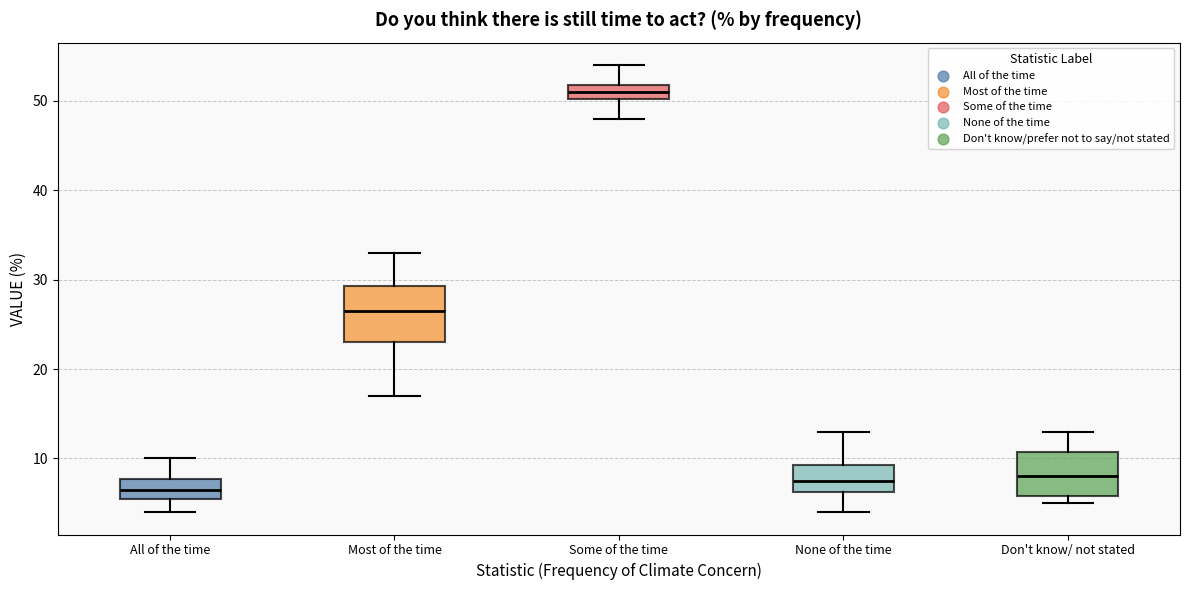

Reading left to right, read every box against the y-axis: the position of its median line, the range the box covers, and the ends of its whiskers. The values are not printed on the chart, so give them approximately, as read against the axis.

All of the time: median 7, box 6 to 8, whiskers 4 to 10
Most of the time: median 27, box 23 to 29, whiskers 17 to 33
Some of the time: median 51, box 50 to 52, whiskers 48 to 54
None of the time: median 8, box 6 to 9, whiskers 4 to 13
Don't know/ not stated: median 8, box 6 to 11, whiskers 5 to 13